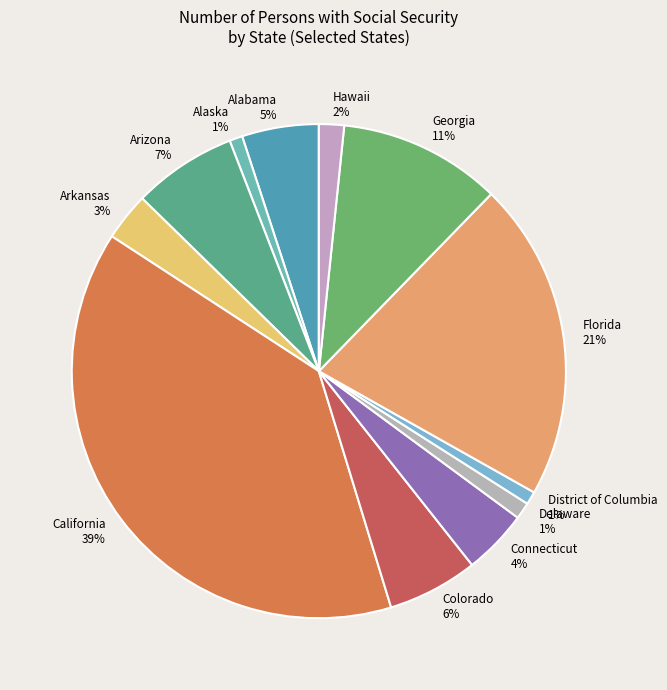

How many slices are in this pie chart?

12